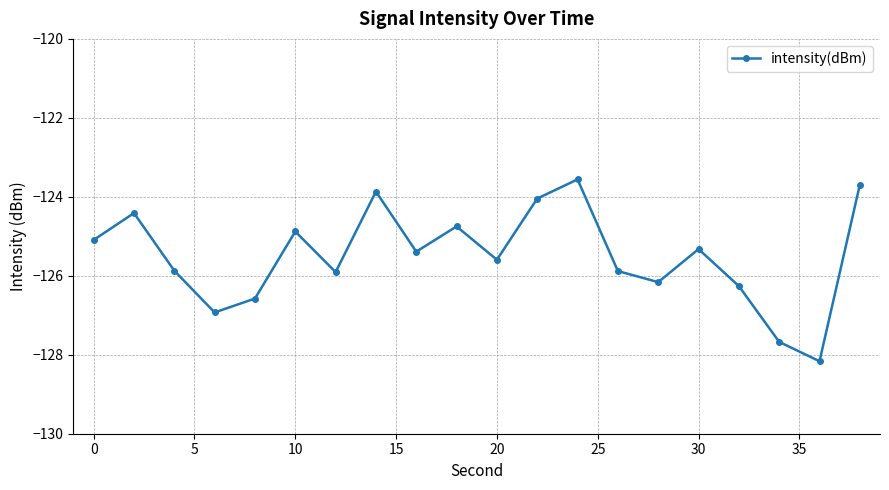

What is the greatest value displayed?

-123.6